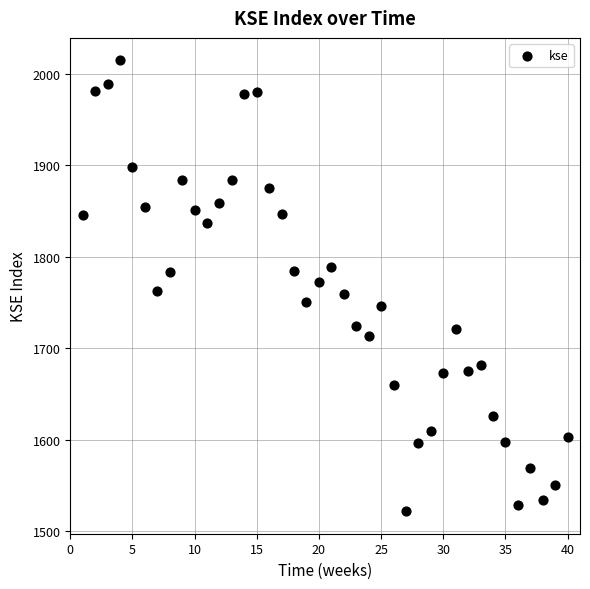

What is the range of Y values (max minus min)?

493.3